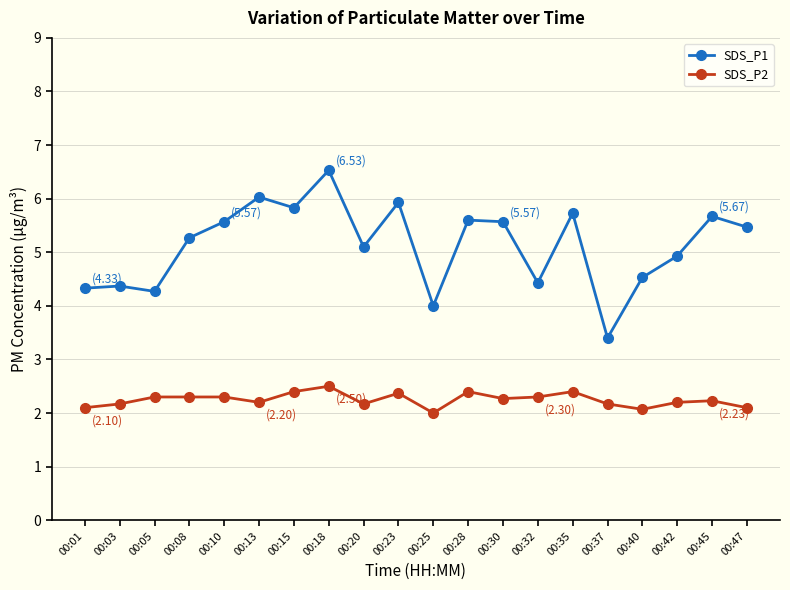

What is the smallest value displayed?

2.0